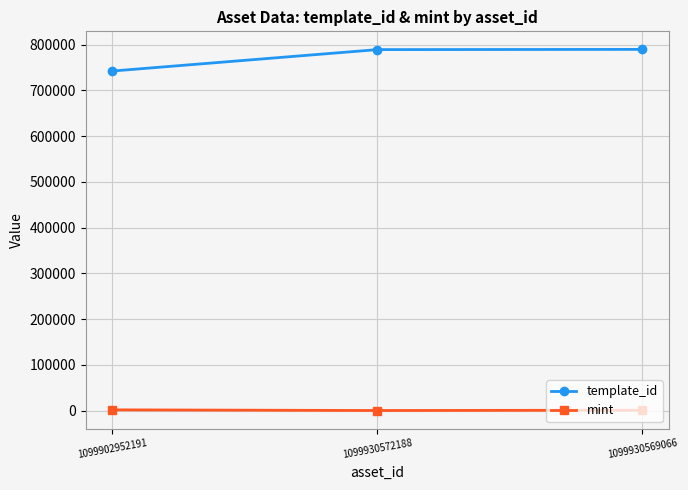

The value of template_id at 1099902952191 is 742308. True or false?

True